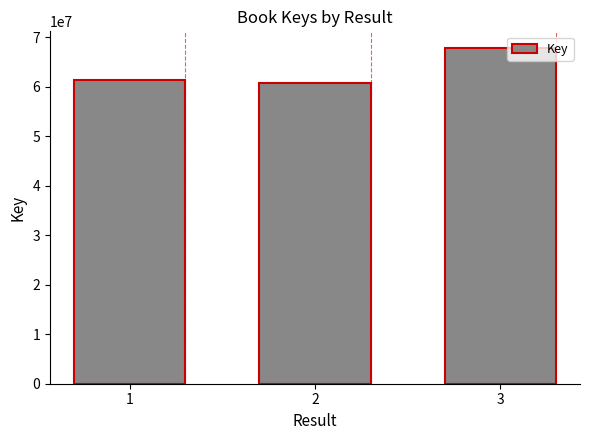

Which label corresponds to the smallest value in the chart?

2